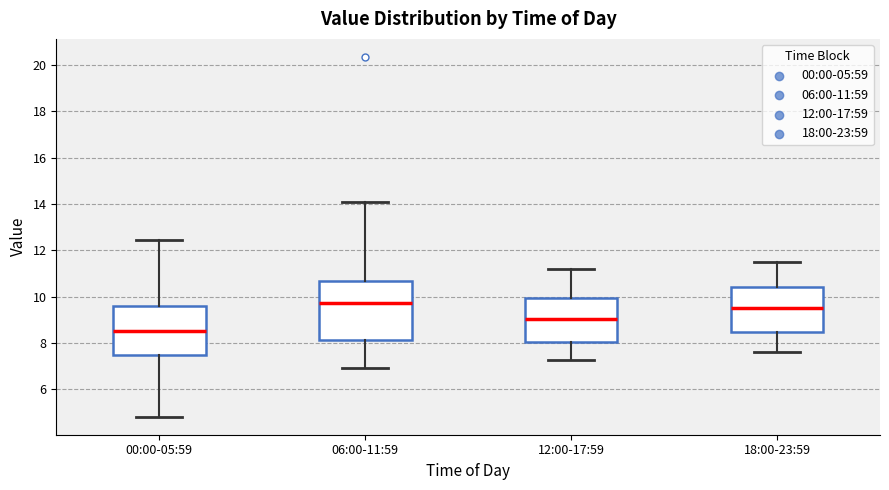

Reading left to right, transcribe this box plot: for each box, give where its median line is, the range the box spans, and where its two whiskers end, as read against the y-axis. The values are not printed on the chart, so give them approximately, as read against the axis.

00:00-05:59: median 8.6, box 7.4 to 9.6, whiskers 4.8 to 12.4
06:00-11:59: median 9.8, box 8.2 to 10.6, whiskers 7.0 to 14.0
12:00-17:59: median 9.0, box 8.0 to 10.0, whiskers 7.2 to 11.2
18:00-23:59: median 9.6, box 8.4 to 10.4, whiskers 7.6 to 11.6